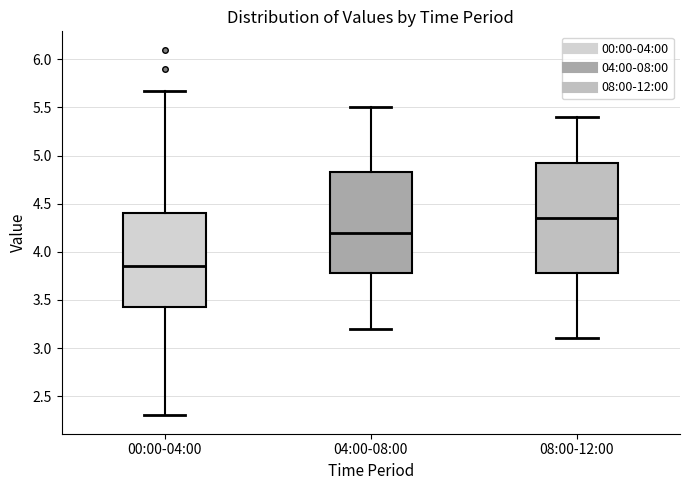

Where does the lower whisker of the box for 08:00-12:00 end on the y-axis? The values are not printed on the chart, so give them approximately, as read against the axis.

3.10